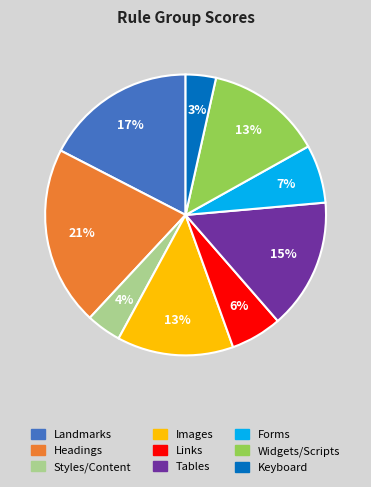

Is the sum of Tables and Links greater than half?

No